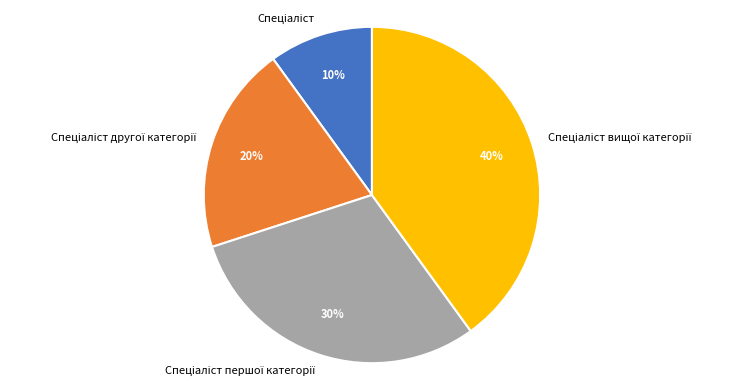

Does any single category account for the majority?

No